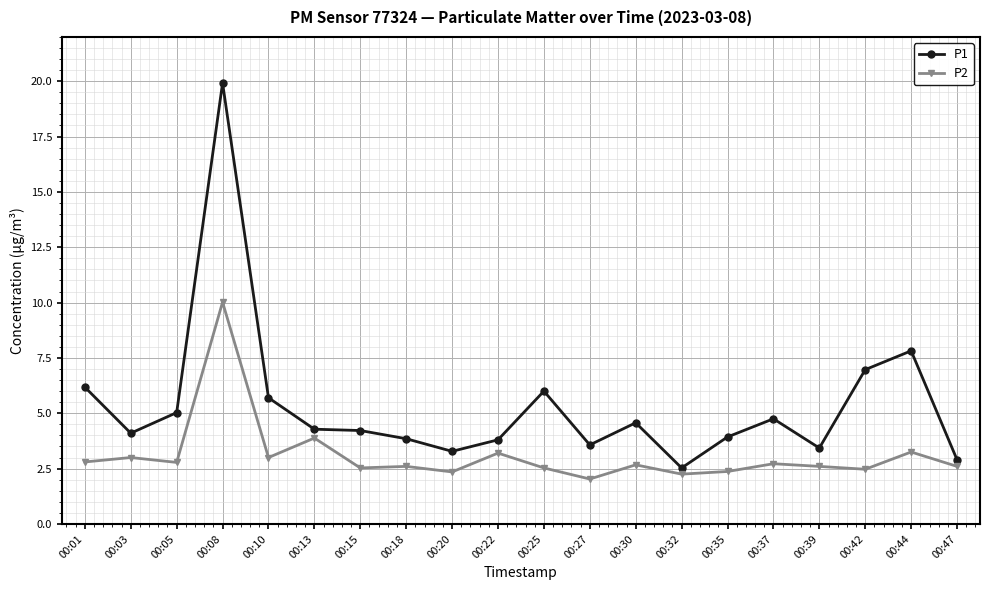

Which series has the largest total across all categories?

P1